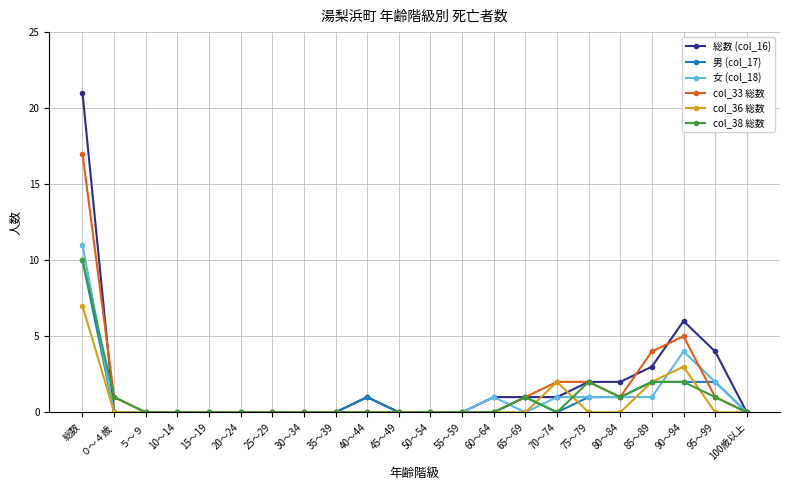

True or false: col_36 総数 and 女 (col_18) intersect in this chart.

True